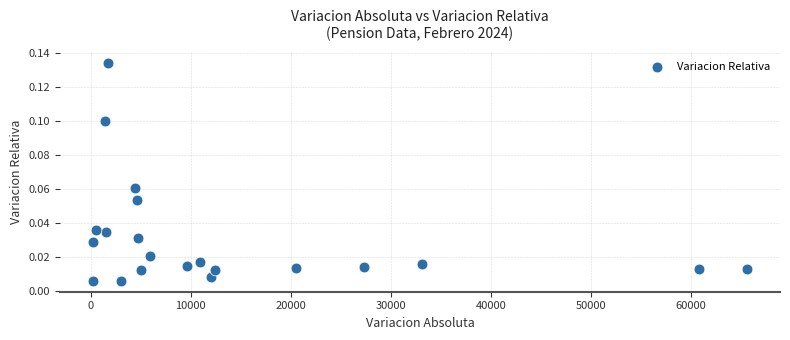

What is the range of X values (max minus min)?

65398.0